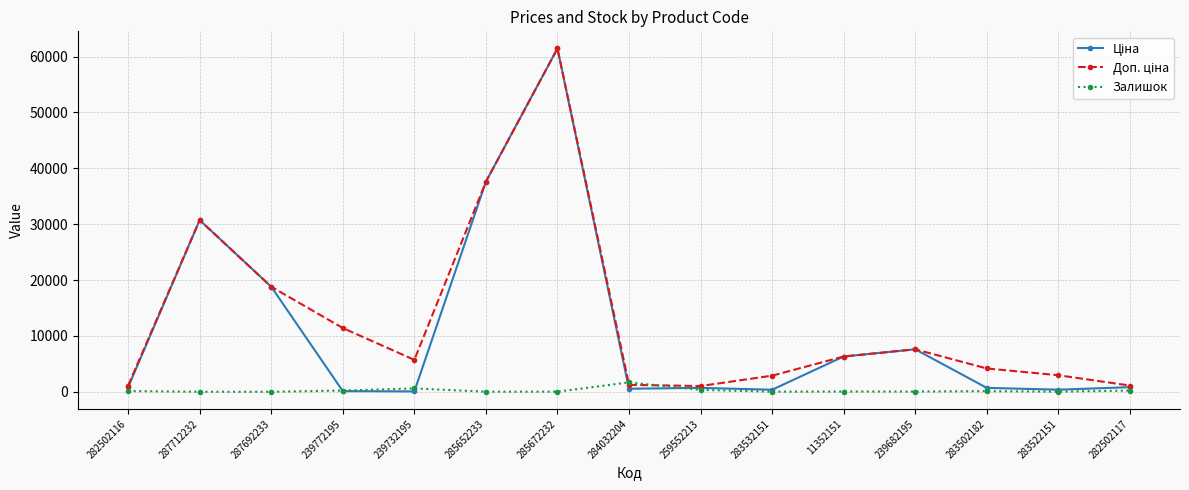

What is the maximum value for Залишок?

1674.0